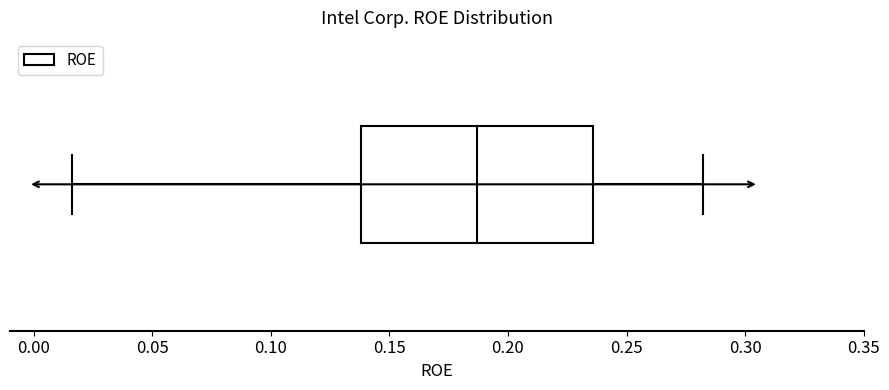

Read this box plot against the x-axis: the position of the median line, the range covered by the box, and the ends of both whiskers. The values are not printed on the chart, so give them approximately, as read against the axis.

median 0.185, box 0.140 to 0.235, whiskers 0.015 to 0.280